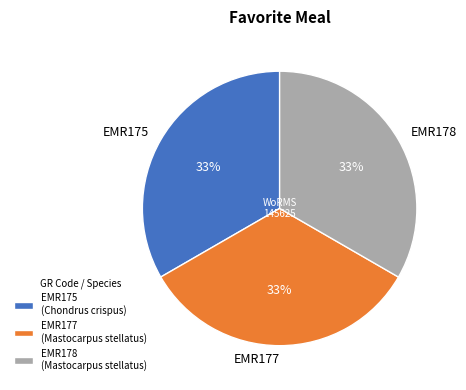

What percentage is the EMR175 slice, to the nearest percent?

33%